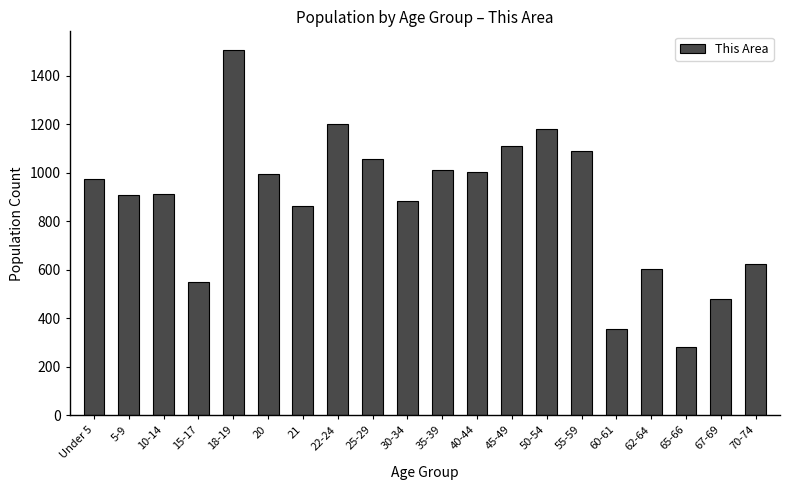

What is the label of the 19th bar from the right?

5-9